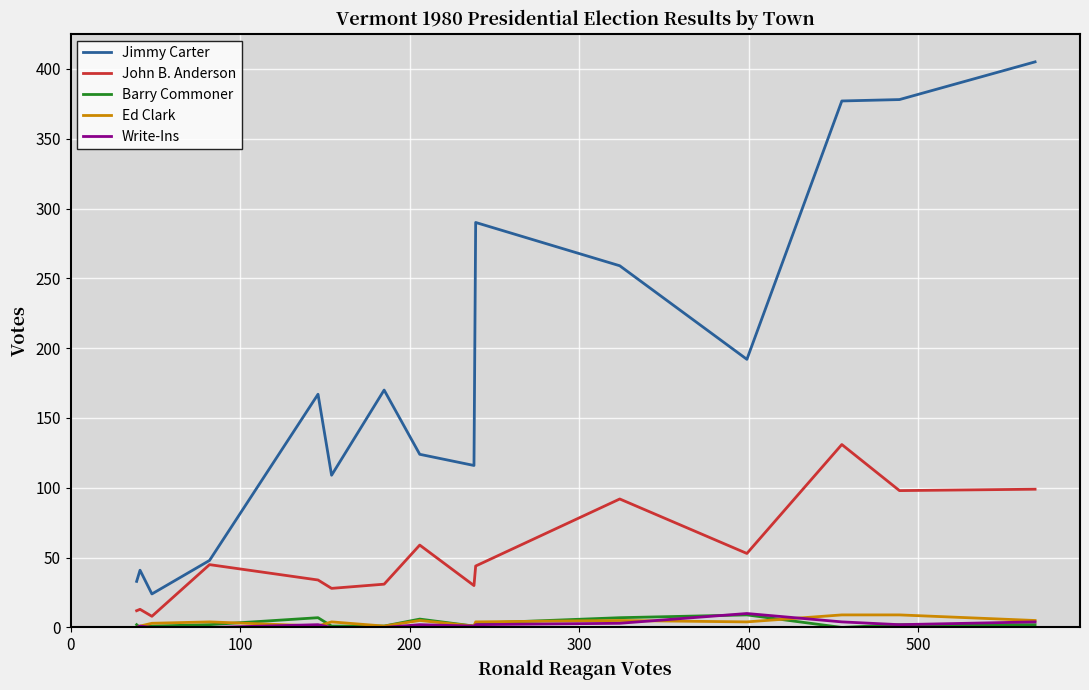

Which series has the largest total across all categories?

Jimmy Carter